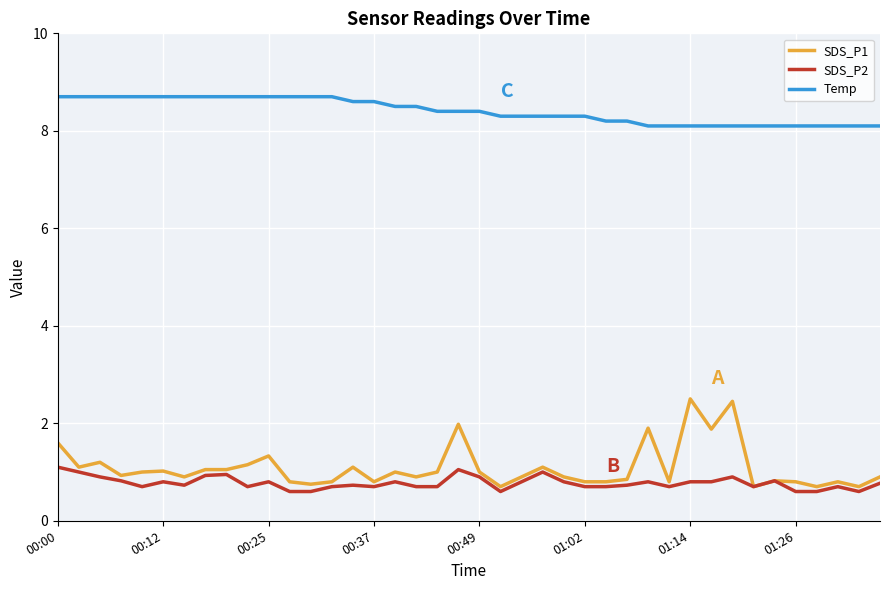

Which series has the widest spread of values?

SDS_P1